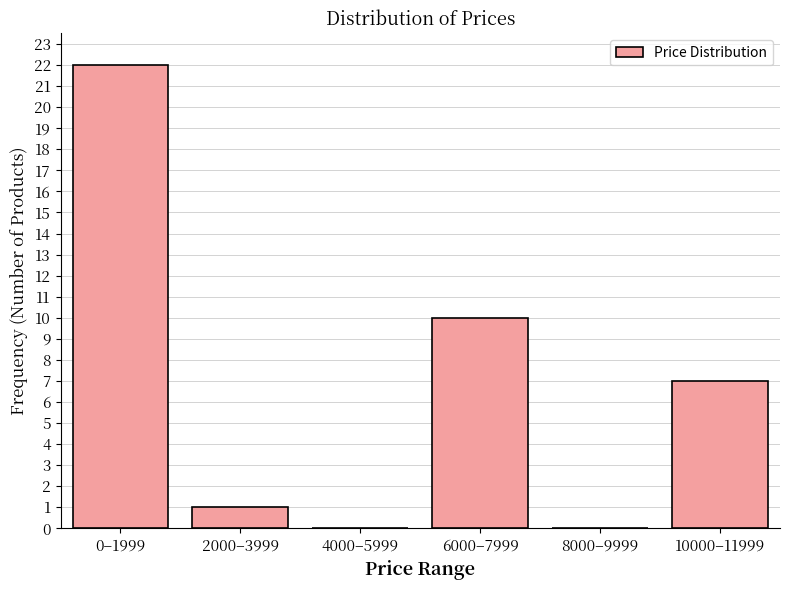

Reading left to right, transcribe all the data shown in this chart.

0–1999=22	2000–3999=1	4000–5999=0	6000–7999=10	8000–9999=0	10000–11999=7